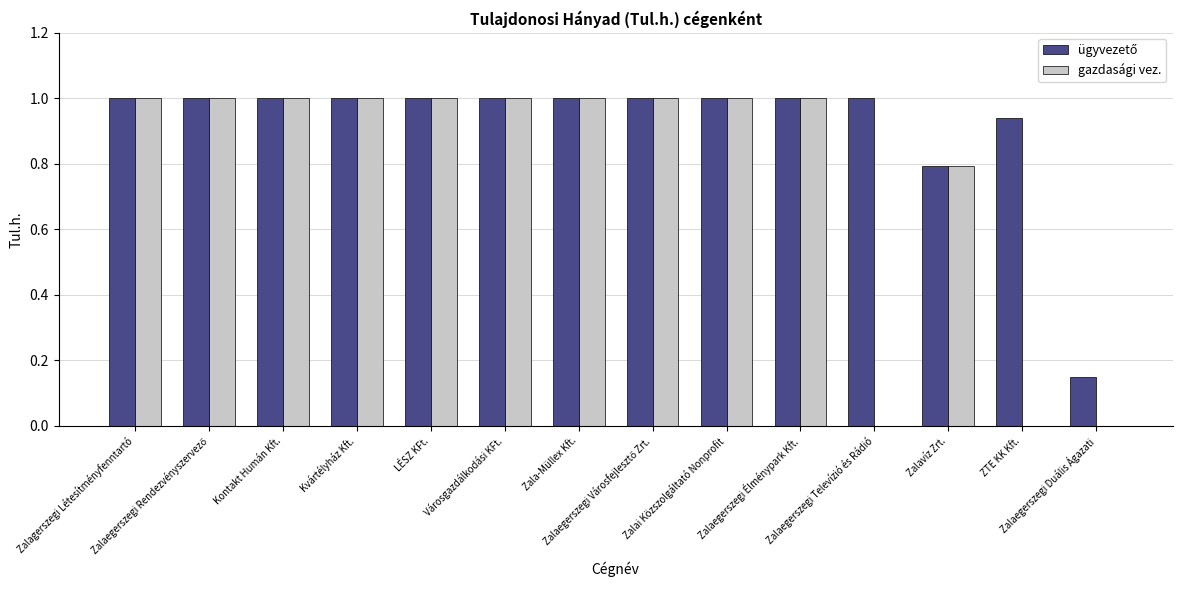

What is the sum of all gazdasági vez. values?

10.8